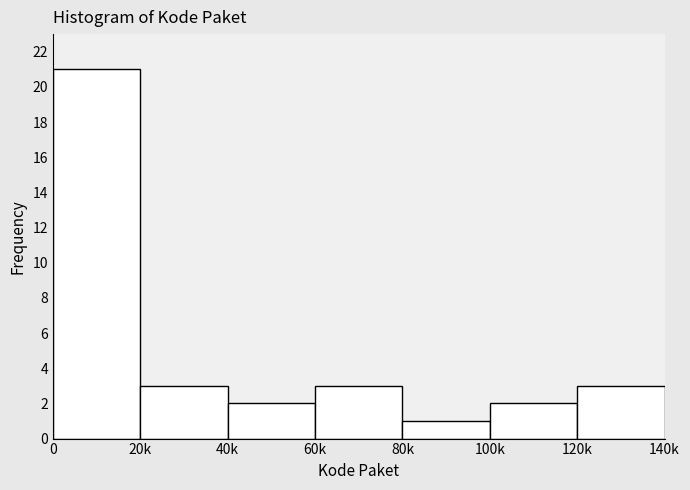

Reading right to left, transcribe all the data shown in this chart.

3	2	1	3	2	3	21